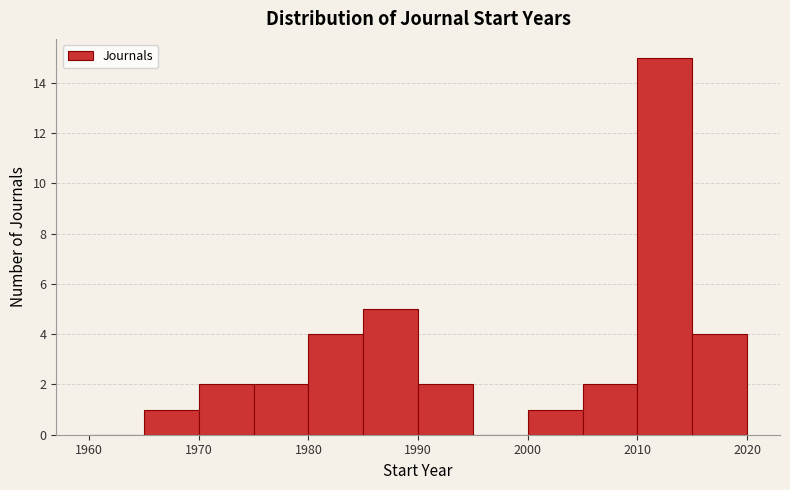

Reading left to right, list every bar in this chart as the range it spans on the x-axis followed by its height. The values are not printed on the chart, so give them approximately, as read against the axis.

1960 to 1965: 0
1965 to 1970: 1
1970 to 1975: 2
1975 to 1980: 2
1980 to 1985: 4
1985 to 1990: 5
1990 to 1995: 2
1995 to 2000: 0
2000 to 2005: 1
2005 to 2010: 2
2010 to 2015: 15
2015 to 2020: 4